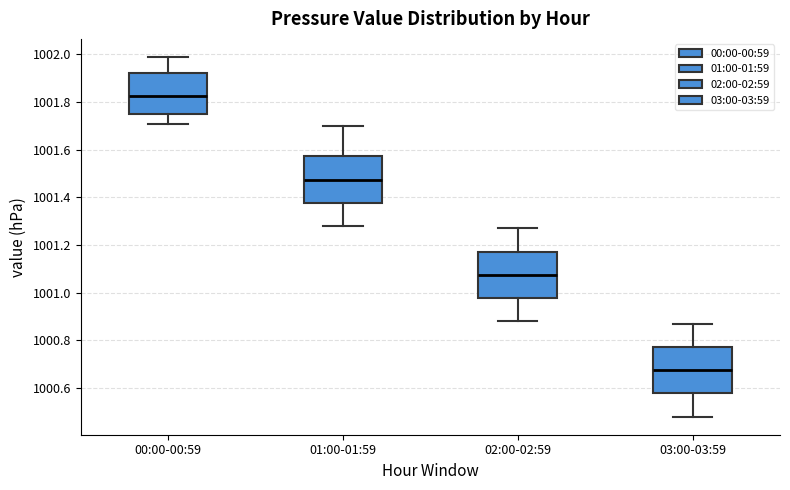

Which box's median line is the lowest?

03:00-03:59